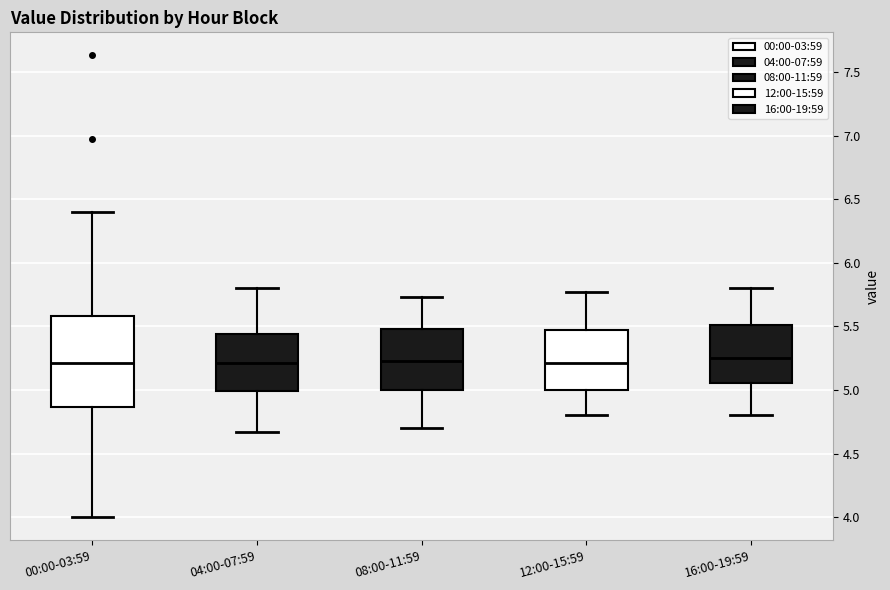

Reading left to right, transcribe this box plot: for each box, give where its median line is, the range the box spans, and where its two whiskers end, as read against the y-axis. The values are not printed on the chart, so give them approximately, as read against the axis.

00:00-03:59: median 5.20, box 4.85 to 5.60, whiskers 4.00 to 6.40
04:00-07:59: median 5.20, box 5.00 to 5.45, whiskers 4.65 to 5.80
08:00-11:59: median 5.25, box 5.00 to 5.50, whiskers 4.70 to 5.75
12:00-15:59: median 5.20, box 5.00 to 5.45, whiskers 4.80 to 5.75
16:00-19:59: median 5.25, box 5.05 to 5.50, whiskers 4.80 to 5.80